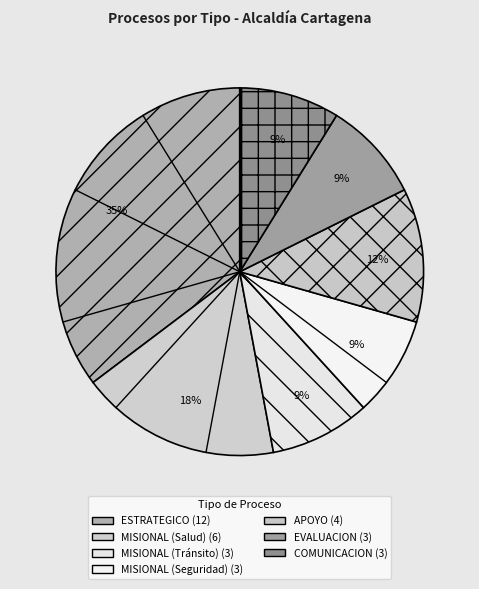

How many slices are in this pie chart?

7